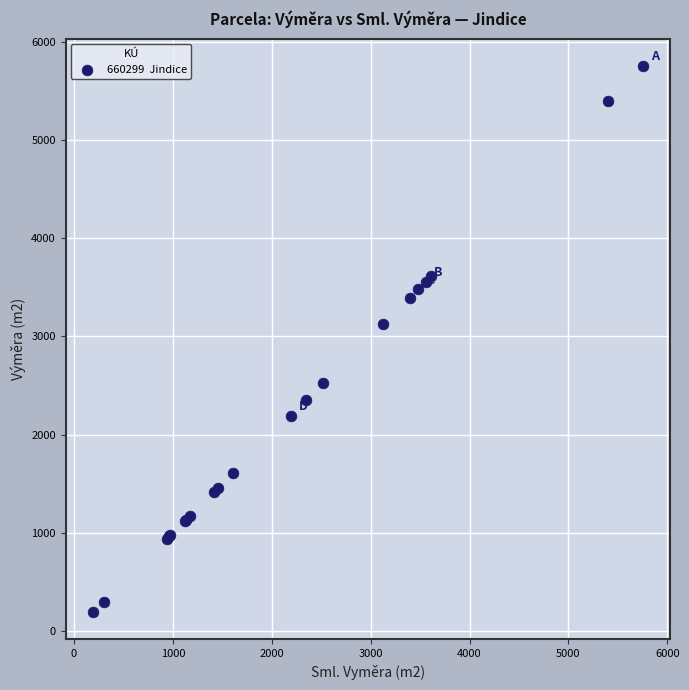

What Y value in the scatter plot is closest to 2973?

3129